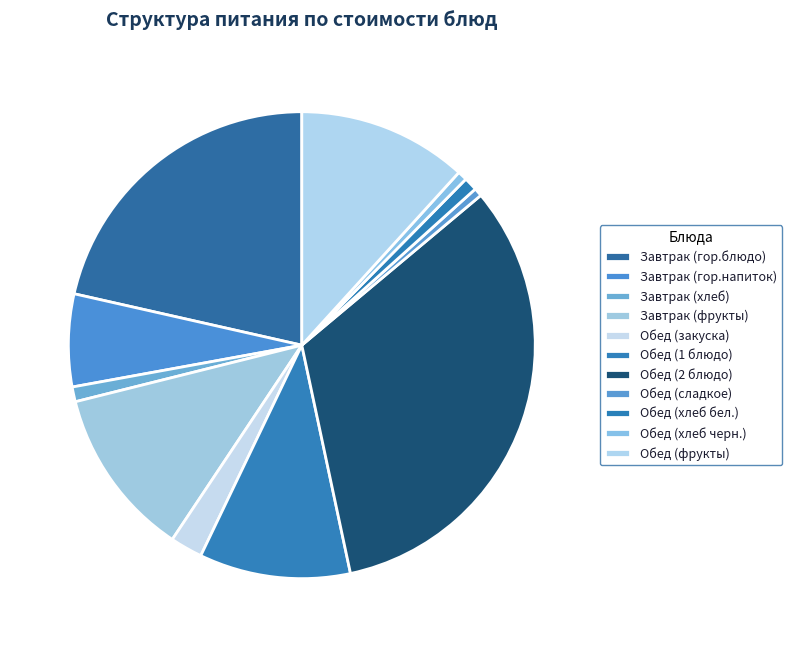

Approximately how many times larger is the value at Обед (2 блюдо) compared to Обед (хлеб черн.)?

49.7